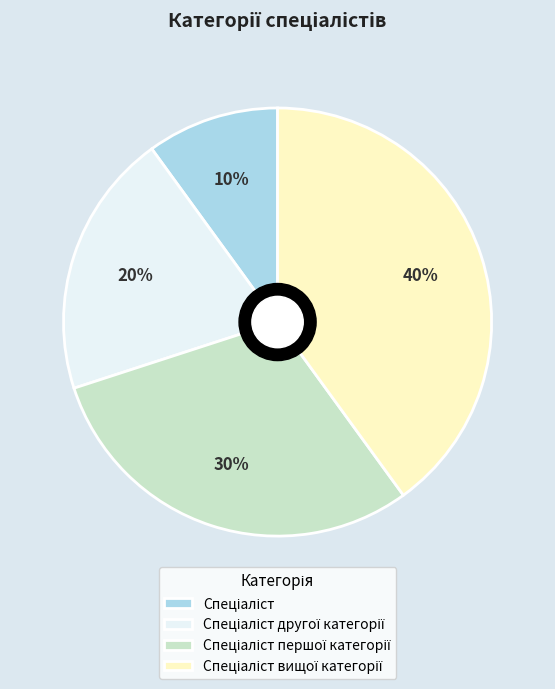

Count the number of slices in the pie.

4